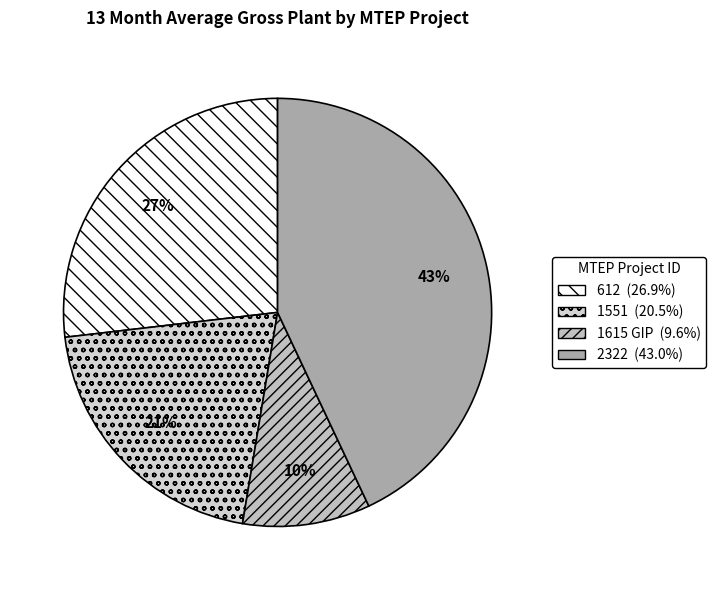

Count the number of slices in the pie.

4